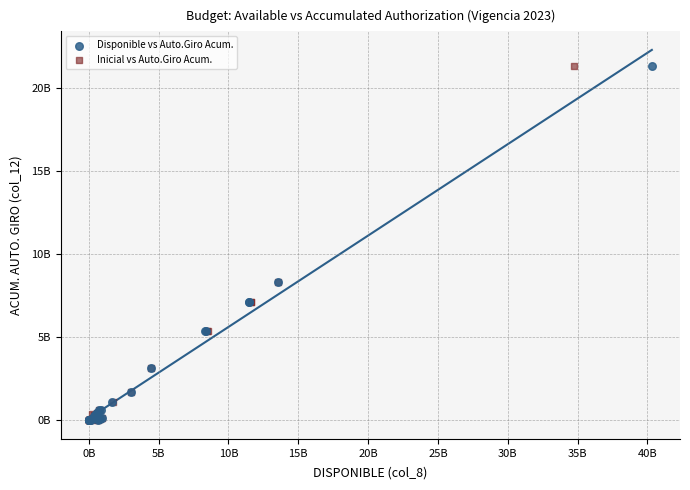

What are all the series names shown in the legend?

Disponible vs Auto.Giro Acum., Inicial vs Auto.Giro Acum.